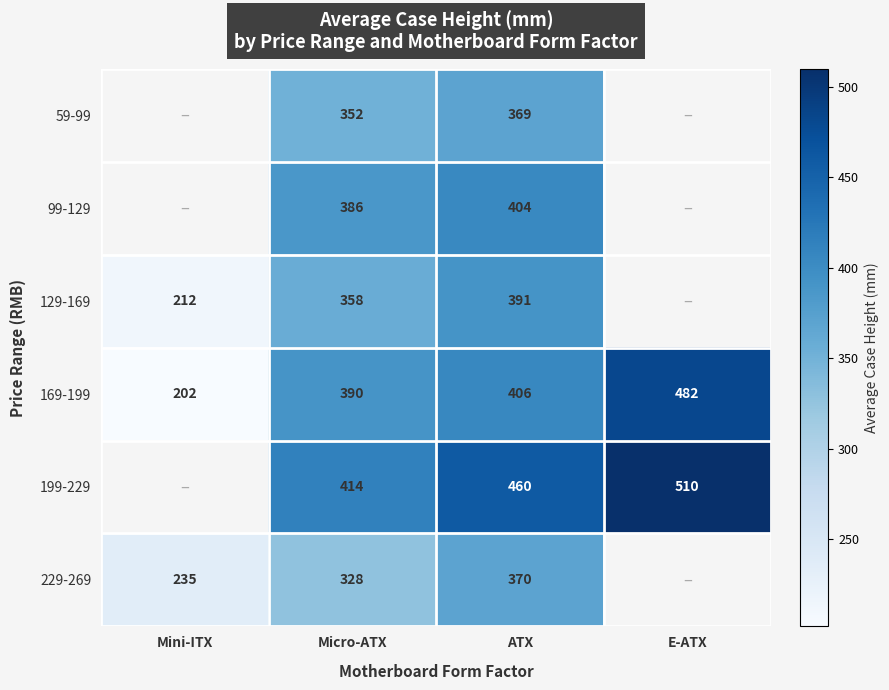

Which category has the lowest value in the 169-199 series?

Mini-ITX